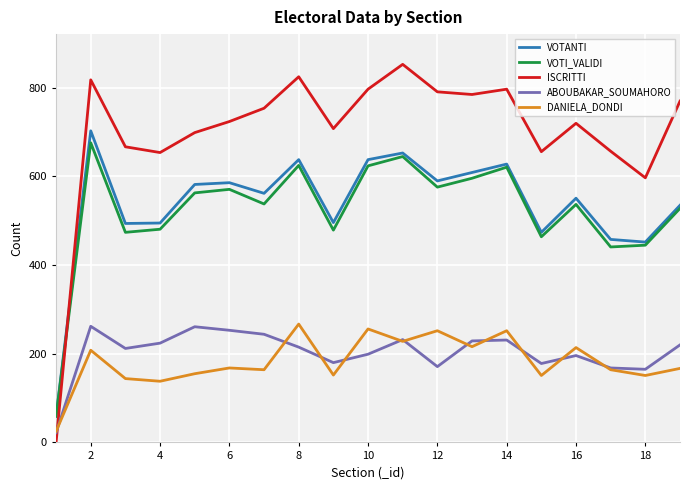

Which series has the largest range (max minus min)?

ISCRITTI